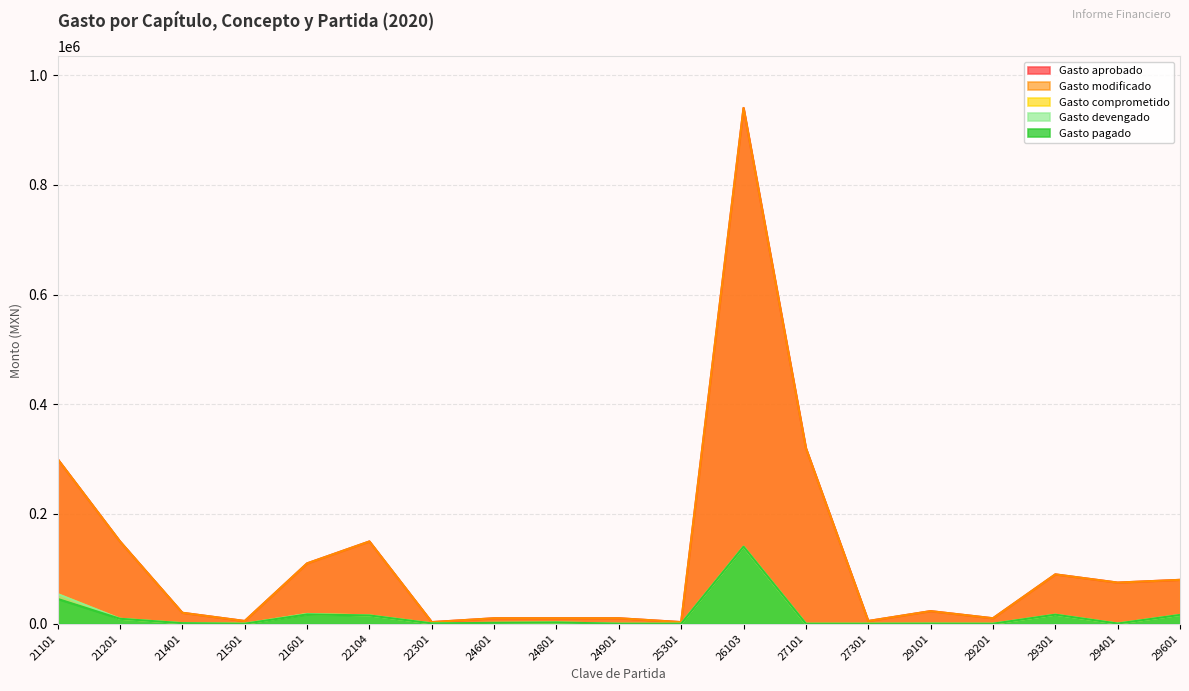

How many values in the Gasto comprometido series are below 1009?

9